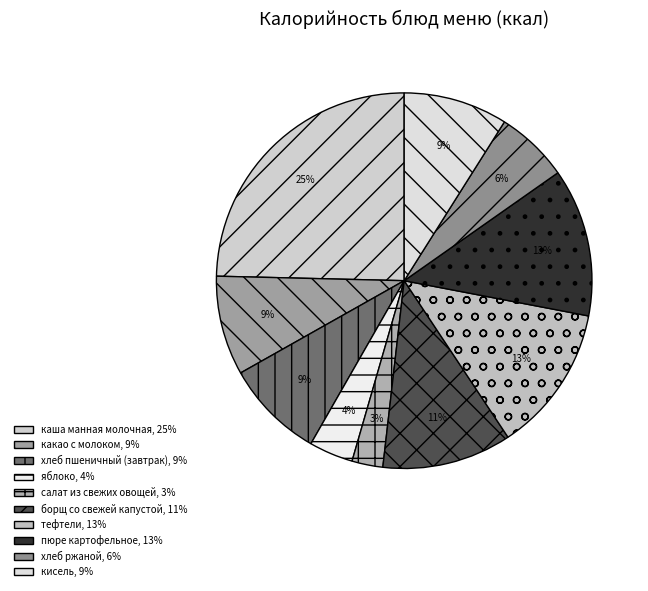

Is it true that какао с молоком is 9% of the pie?

True